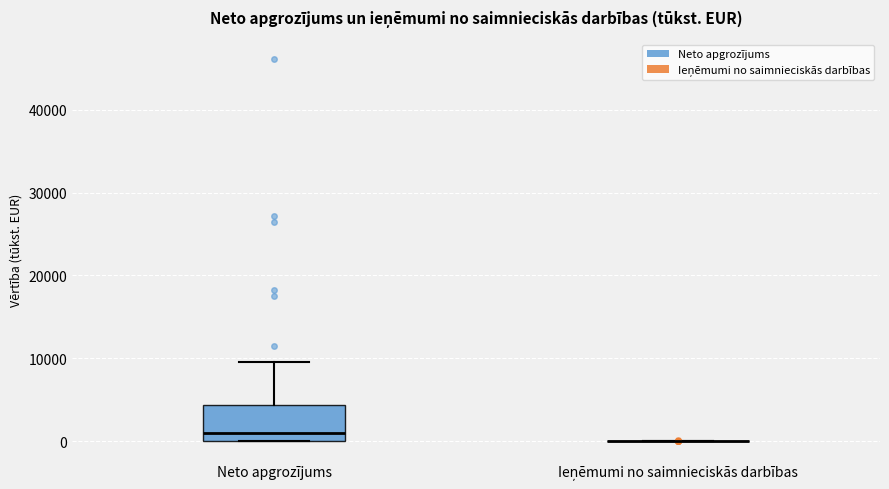

Which box is the tallest, from its lower edge to its upper edge?

Neto apgrozījums